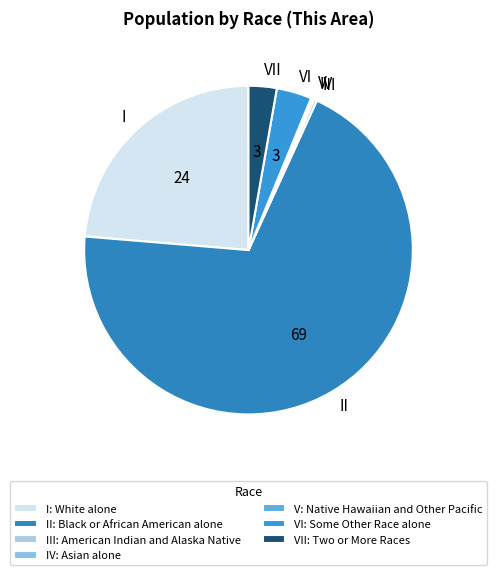

What is the majority slice?

II: Black or African American alone